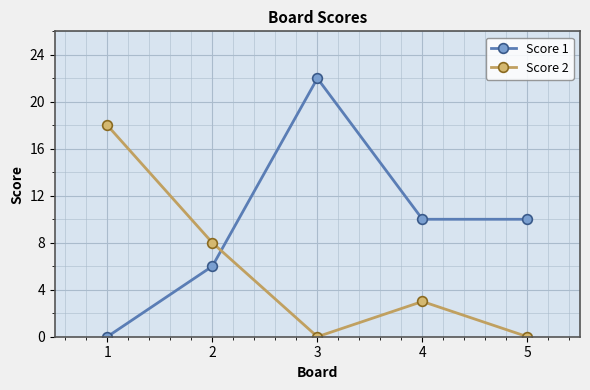

Rank the series at 2 from lowest to highest value.

Score 1, Score 2